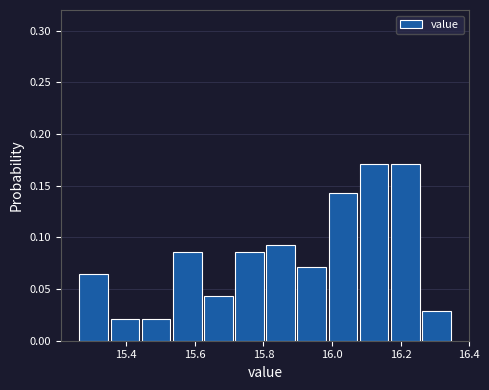

Reading left to right, list every bar in this chart as the range it spans on the x-axis followed by its height. Neither the bar edges nor the heights are printed on the chart, so give them approximately, as read against the axes.

15.26 to 15.36: 0.065
15.36 to 15.44: 0.020
15.44 to 15.54: 0.020
15.54 to 15.62: 0.085
15.62 to 15.72: 0.045
15.72 to 15.80: 0.085
15.80 to 15.90: 0.095
15.90 to 15.98: 0.070
15.98 to 16.08: 0.145
16.08 to 16.16: 0.170
16.16 to 16.26: 0.170
16.26 to 16.36: 0.030